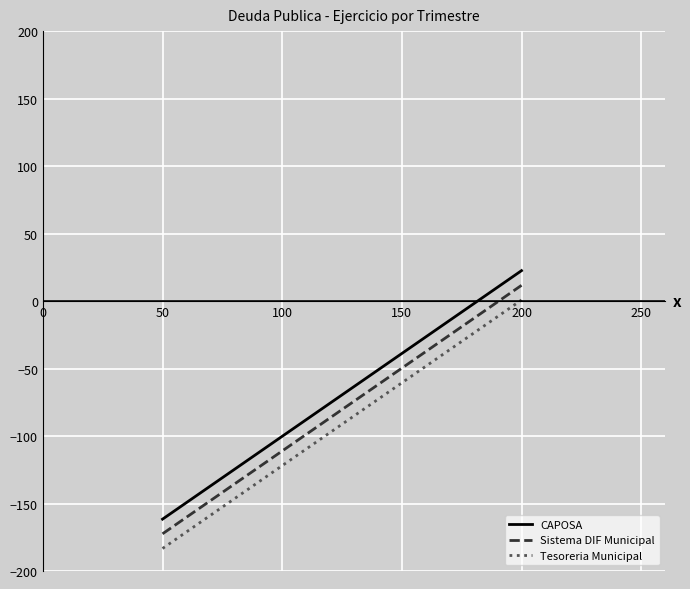

What value does the Tesoreria Municipal series have at 50?

-183.3